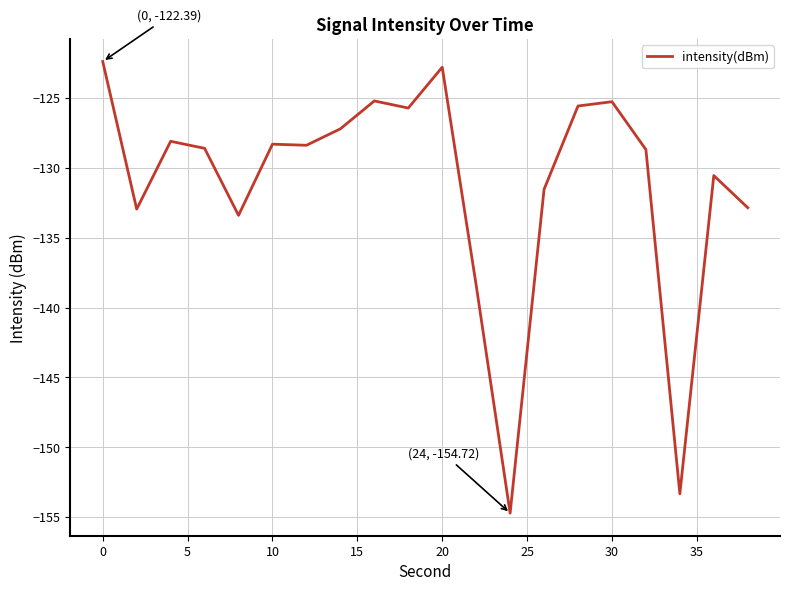

What is the difference between the maximum and minimum values?

32.3